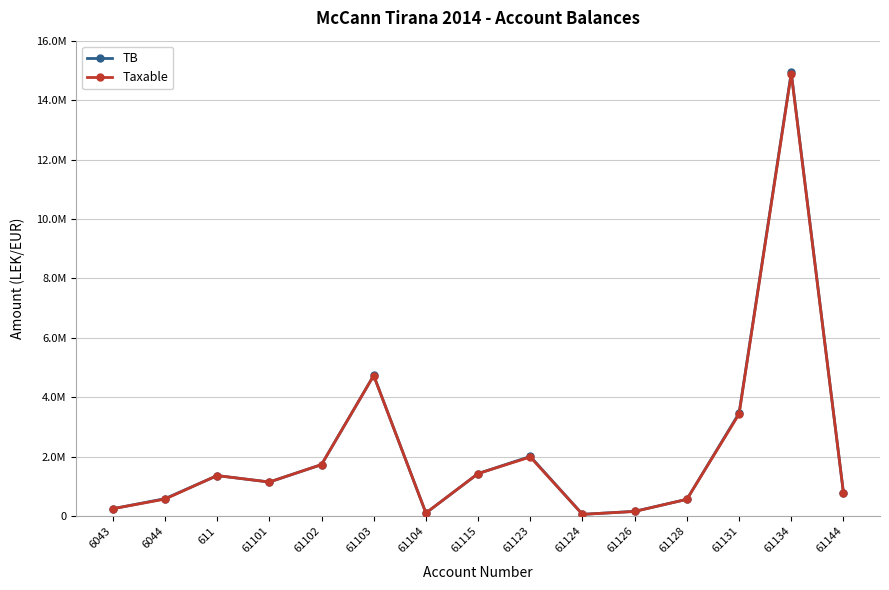

What are all the series names shown in the legend?

TB, Taxable